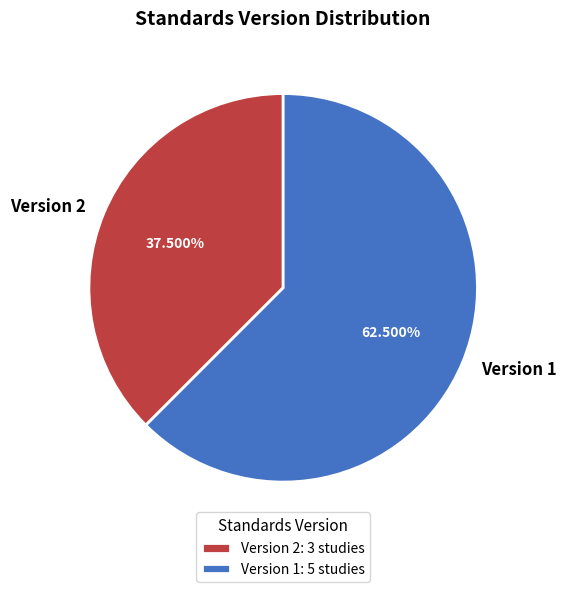

Is Version 2 the majority of the pie?

No